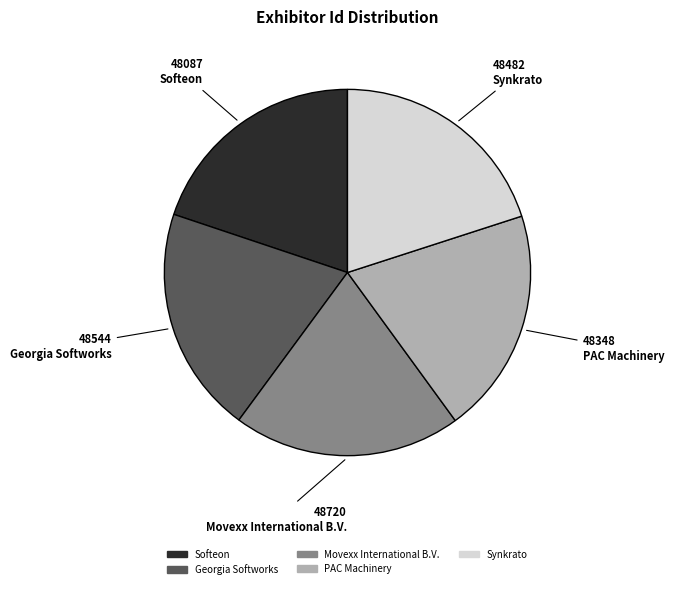

Combined, do Synkrato and Movexx International B.V. account for over 50%?

No